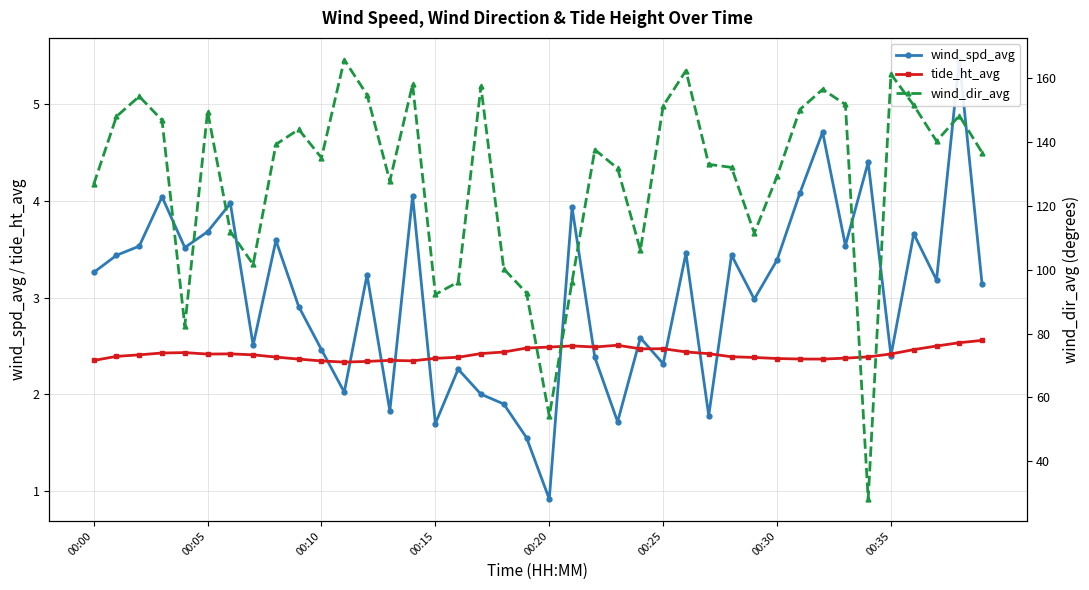

What is the total value across all series at 29?

116.9